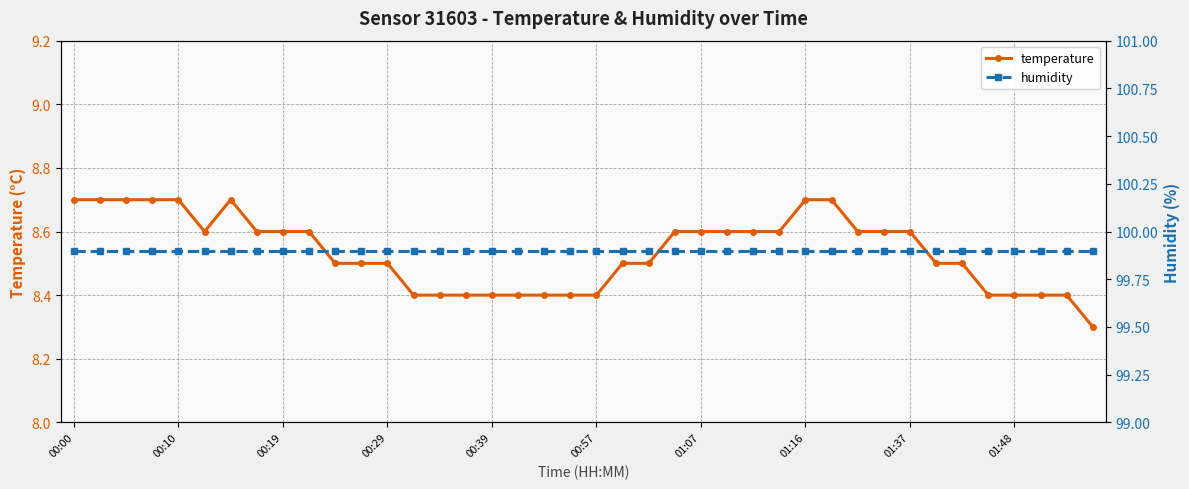

The temperature series shows 13.2 at 01:48. True or false?

False